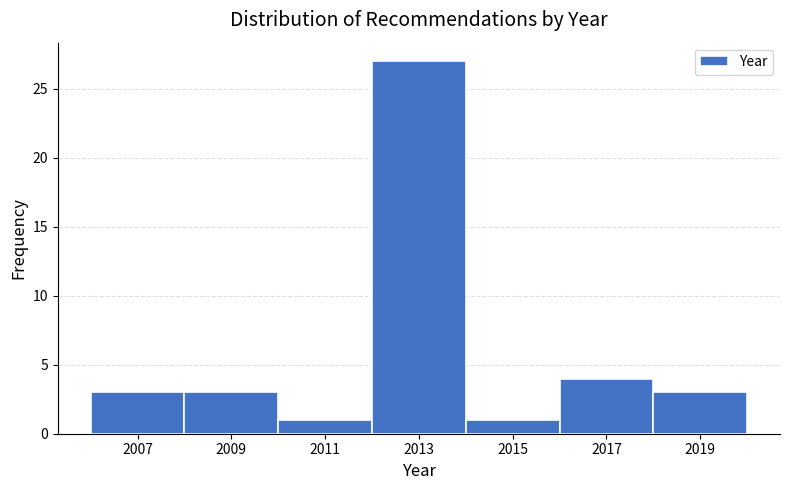

What is the height of the bar covering 2008 to 2010 on the x-axis? The values are not printed on the chart, so give them approximately, as read against the axis.

3